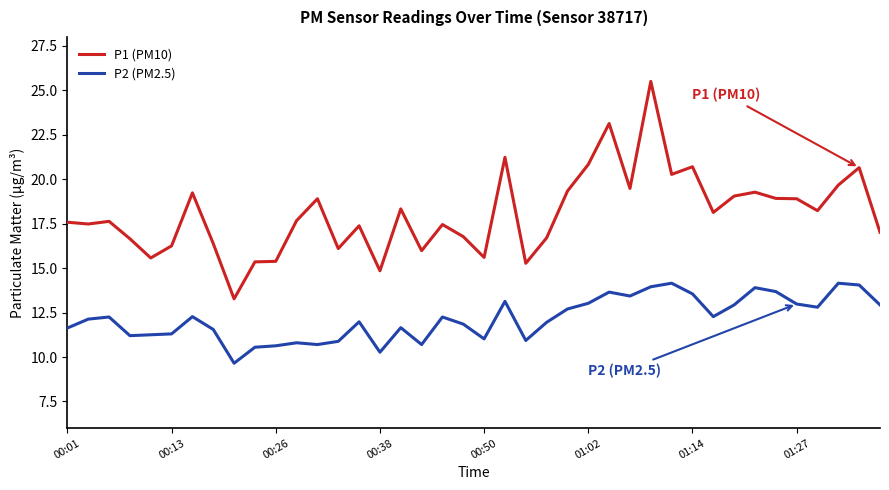

True or false: P1 (PM10) and P2 (PM2.5) intersect in this chart.

False